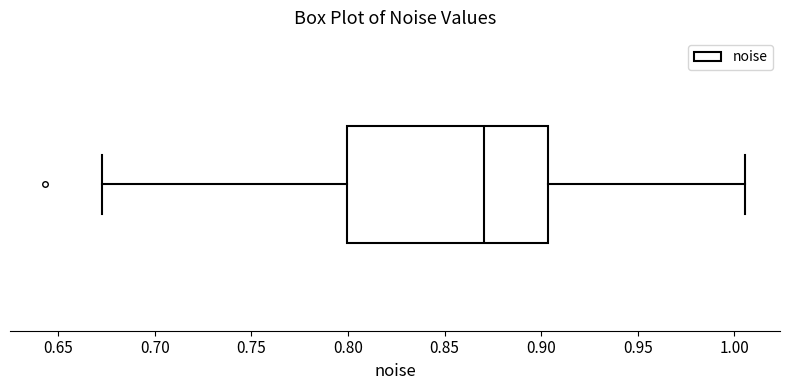

Read this box plot against the x-axis: the position of the median line, the range covered by the box, and the ends of both whiskers. The values are not printed on the chart, so give them approximately, as read against the axis.

median 0.870, box 0.800 to 0.905, whiskers 0.670 to 1.005